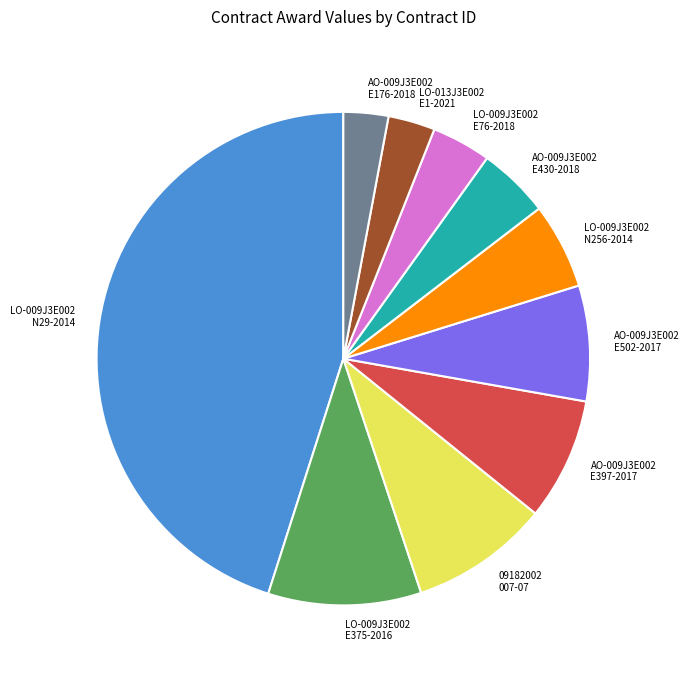

Does any single category account for the majority?

No